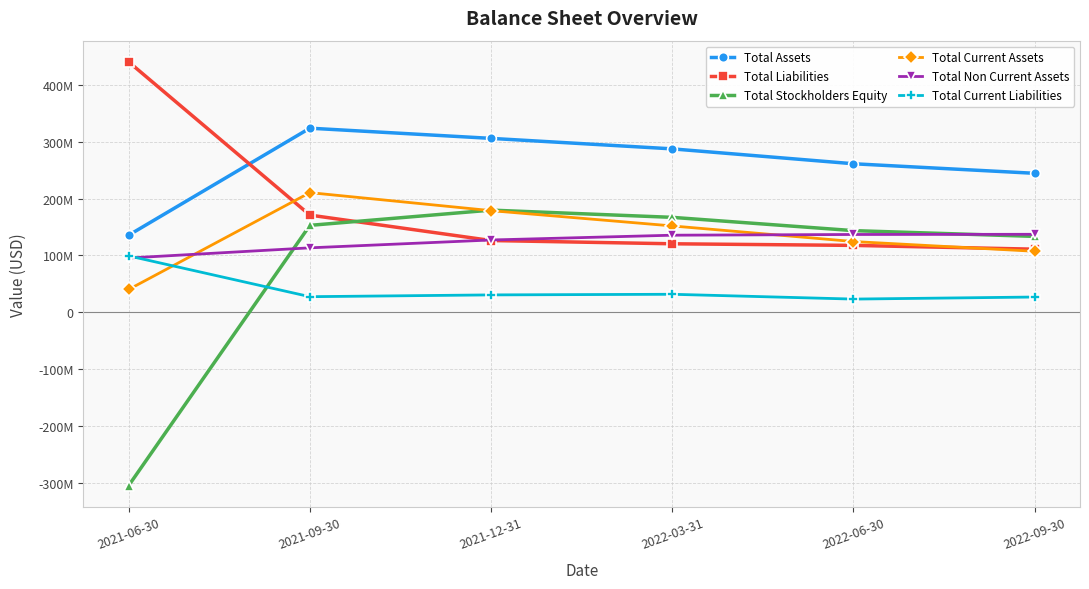

Reading left to right, list all the values displayed in this chart.

Total Assets: 135497000	323672000	305763000	287308000	261129000	244335000
Total Liabilities: 440308000	170875000	126143000	120412000	117582000	110922000
Total Stockholders Equity: -304811000	152797000	179620000	166896000	143547000	133413000
Total Current Assets: 40070000	210375000	178675000	151804000	124372000	107238000
Total Non Current Assets: 95427000	113297000	127088000	135504000	136757000	137097000
Total Current Liabilities: 99152000	27394000	30535000	31628000	23180000	26795000